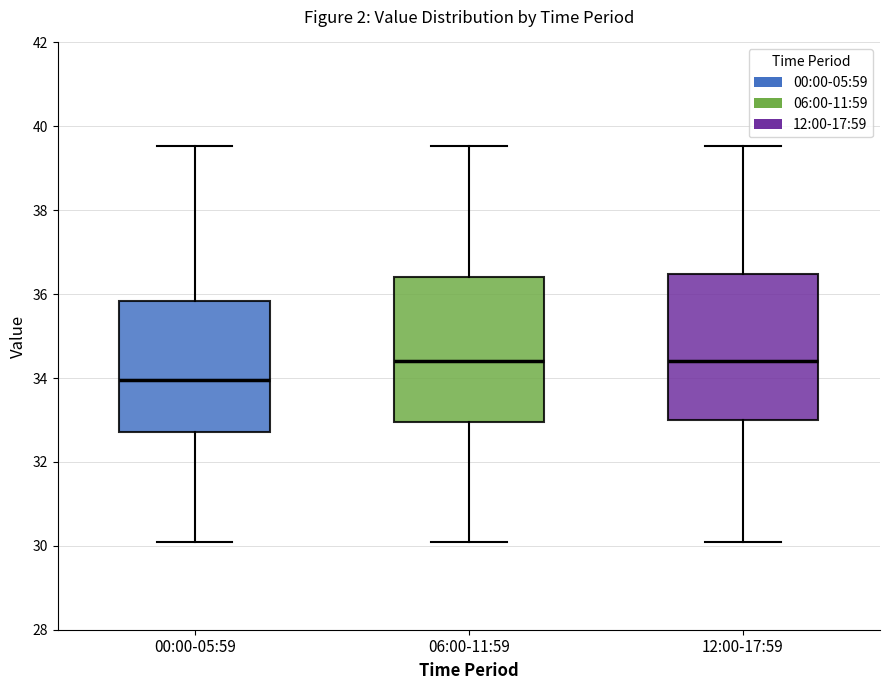

Reading left to right, read every box against the y-axis: the position of its median line, the range the box covers, and the ends of its whiskers. The values are not printed on the chart, so give them approximately, as read against the axis.

00:00-05:59: median 34.0, box 32.8 to 35.8, whiskers 30.0 to 39.6
06:00-11:59: median 34.4, box 33.0 to 36.4, whiskers 30.0 to 39.6
12:00-17:59: median 34.4, box 33.0 to 36.4, whiskers 30.0 to 39.6